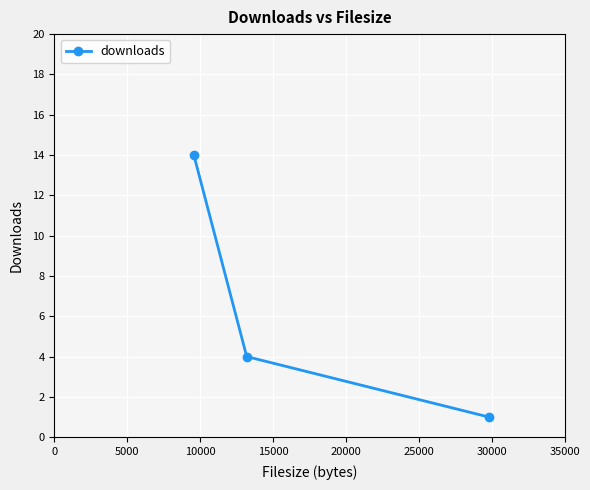

What is the value of the 2nd point from the left?

4